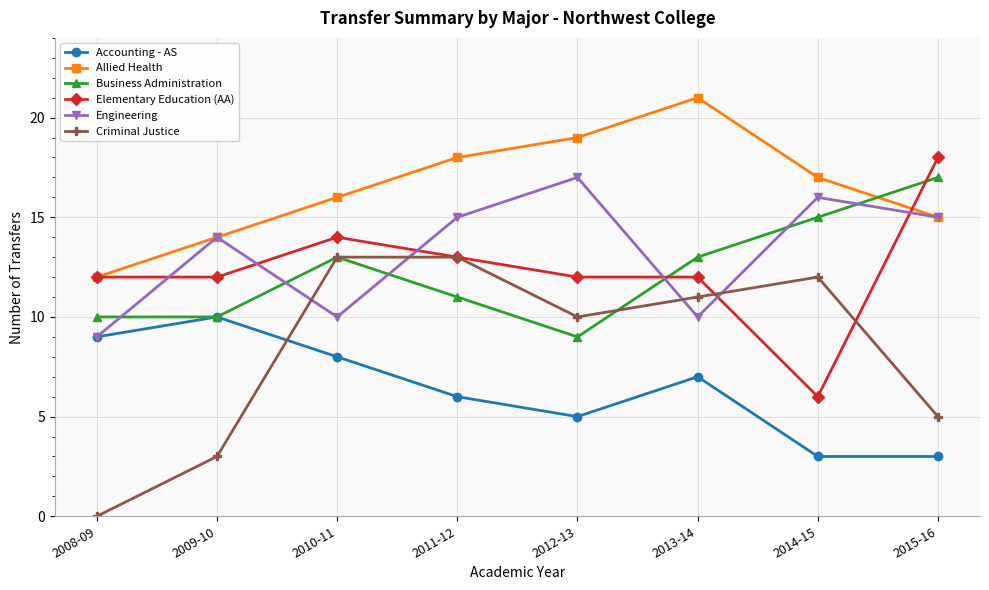

What is the difference between the highest and lowest values at 2012-13?

14